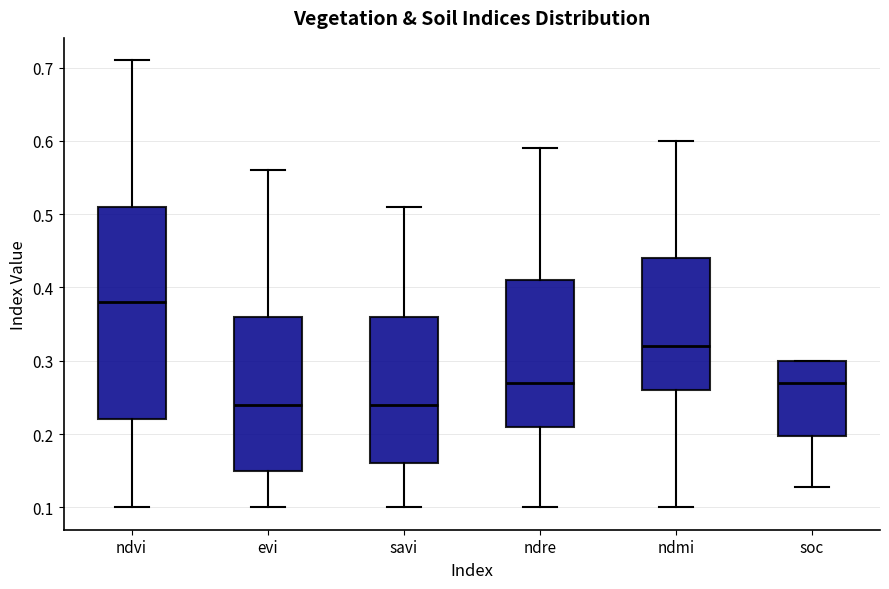

Comparing the boxes themselves (not the whiskers), which one is the tallest?

ndvi